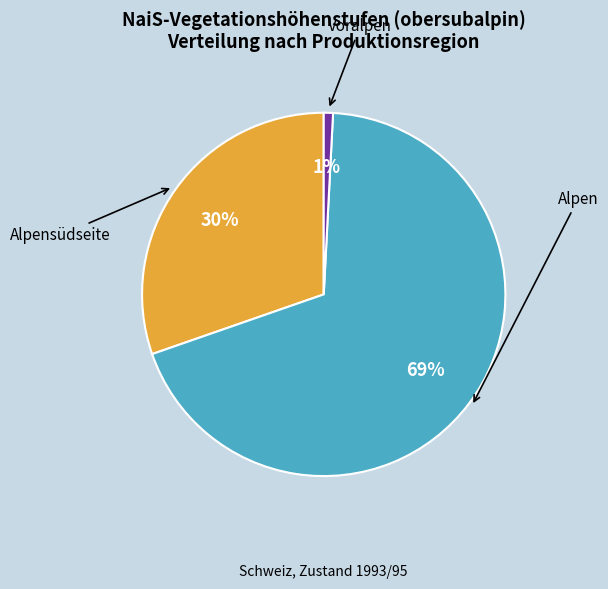

True or false: Alpen accounts for 69% of the total.

True